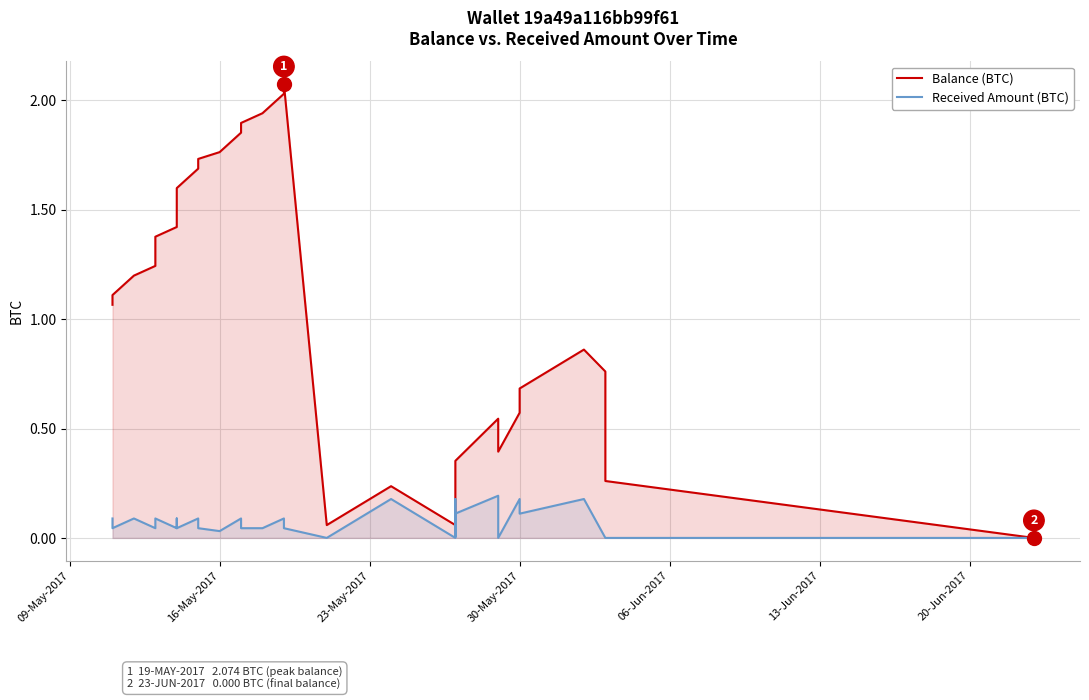

True or false: Balance (BTC) and Received Amount (BTC) intersect in this chart.

False